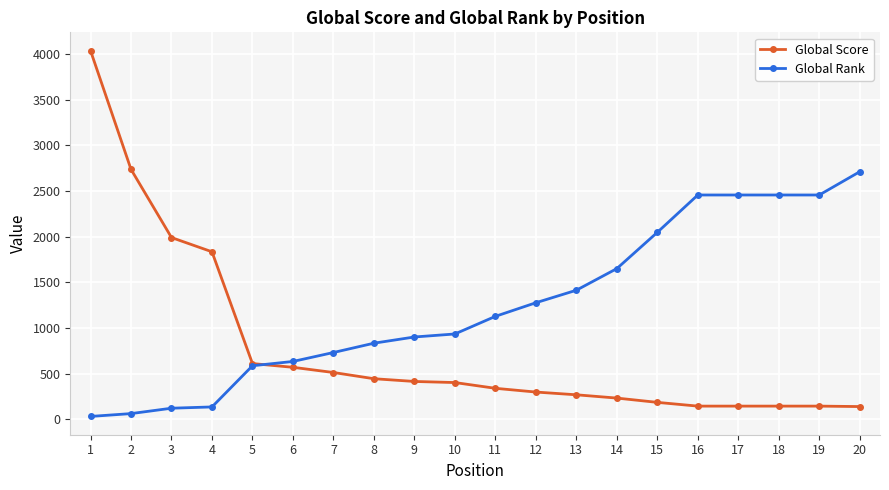

List the series in order of their peak value, lowest first.

Global Rank, Global Score